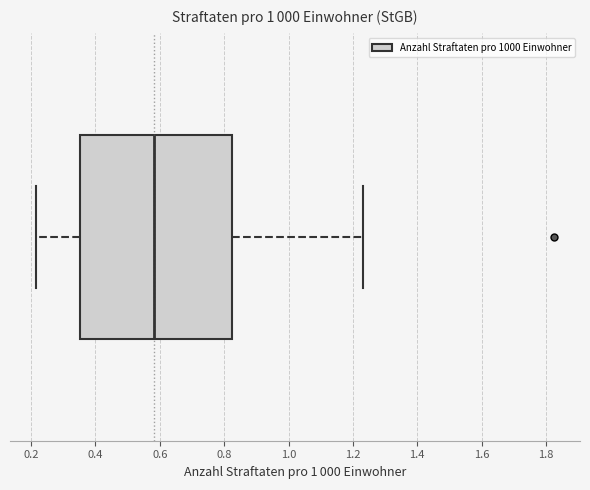

Where is the right edge of the box on the x-axis? The values are not printed on the chart, so give them approximately, as read against the axis.

0.82